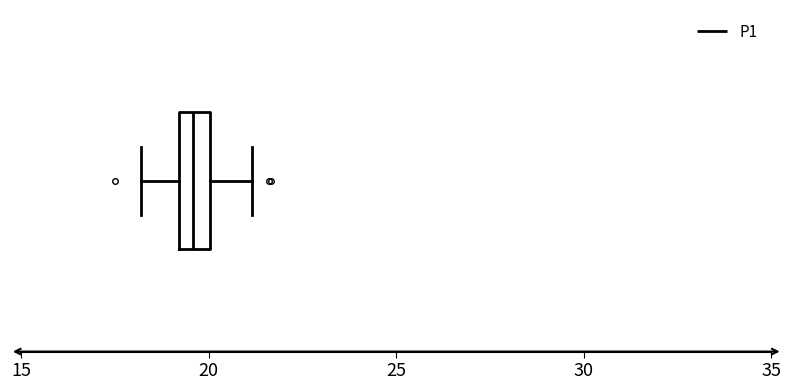

Read this box plot against the x-axis: the position of the median line, the range covered by the box, and the ends of both whiskers. The values are not printed on the chart, so give them approximately, as read against the axis.

median 19.5, box 19.0 to 20.0, whiskers 18.0 to 21.0